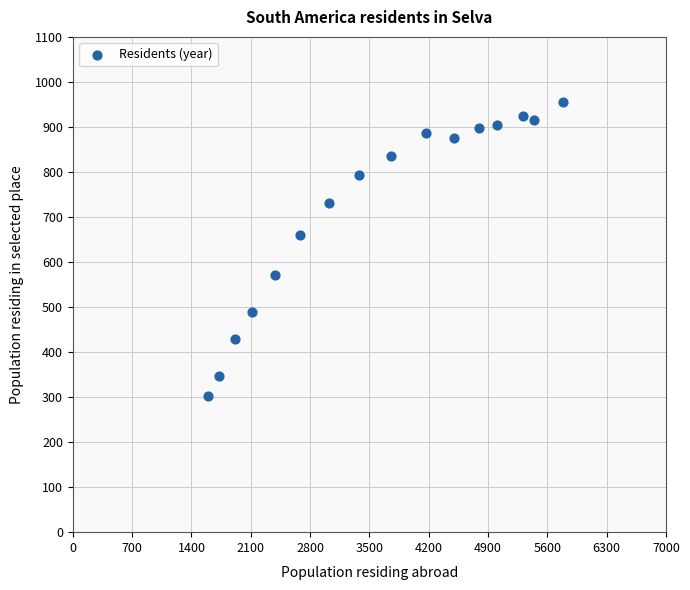

What is the range of Y values (max minus min)?

654